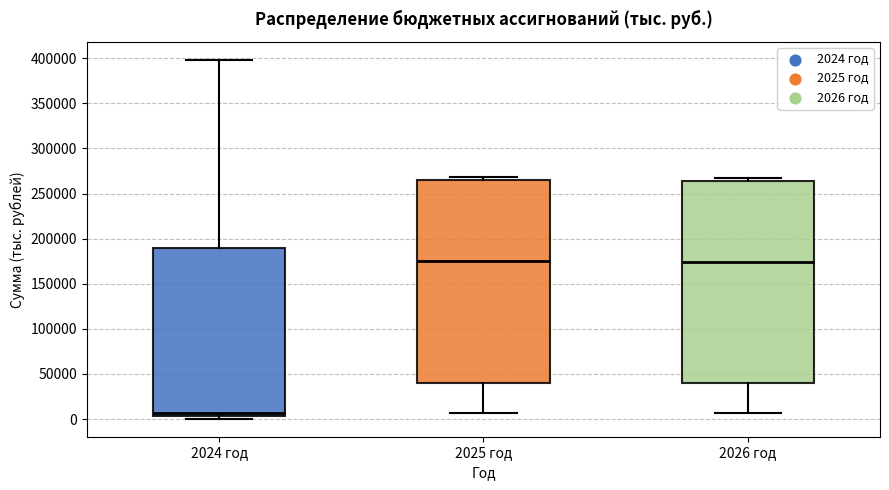

Where does the median line of the box for 2025 год sit on the y-axis? The values are not printed on the chart, so give them approximately, as read against the axis.

175000